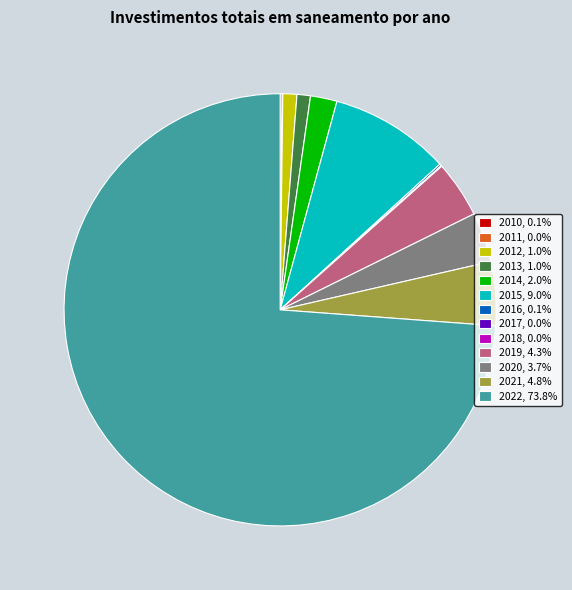

True or false: 2019 accounts for 19% of the total.

False